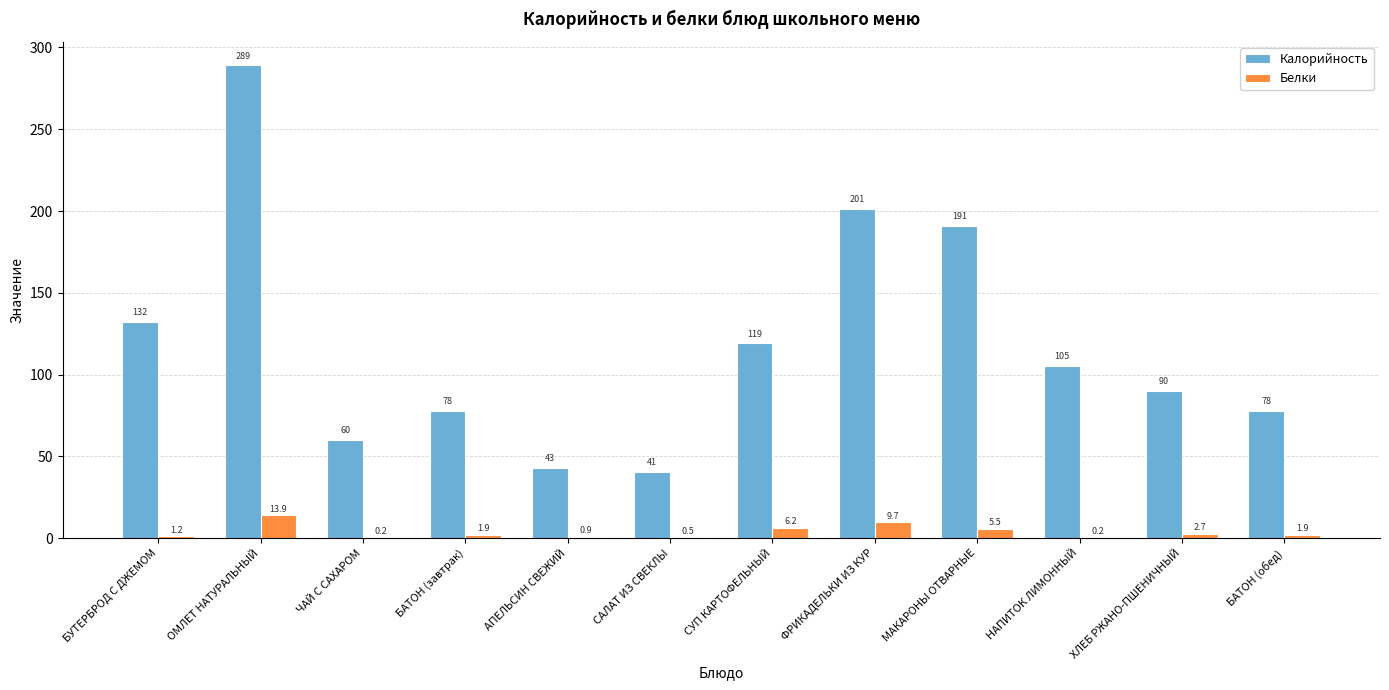

Which series has the widest spread of values?

Калорийность